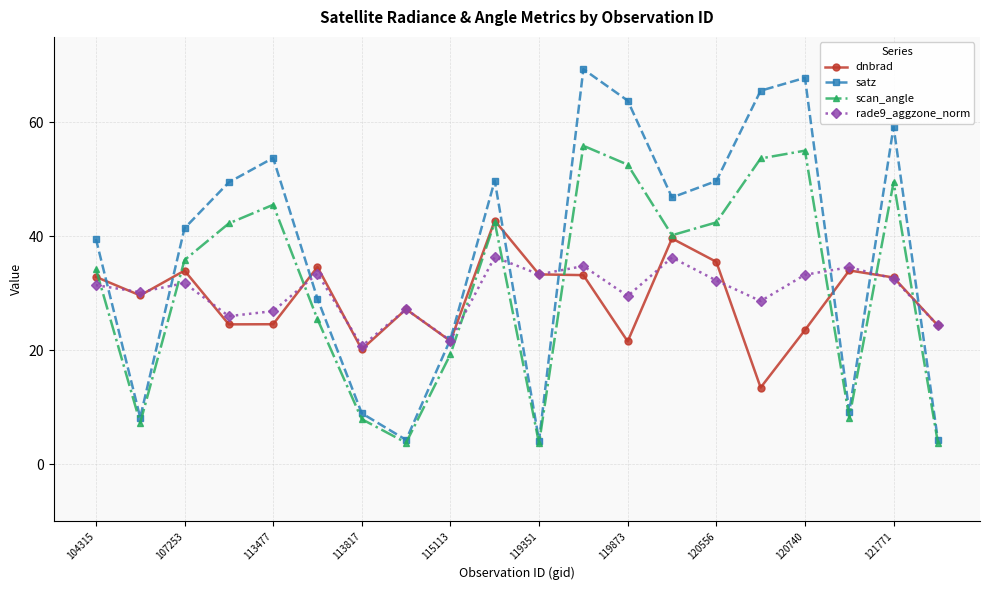

What are all the series names shown in the legend?

dnbrad, satz, scan_angle, rade9_aggzone_norm